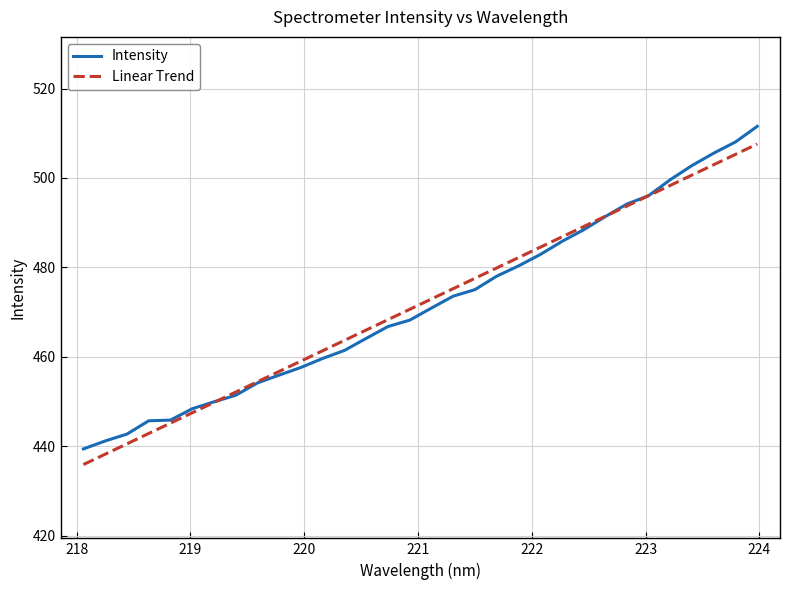

What is the minimum value shown in the chart?

435.9